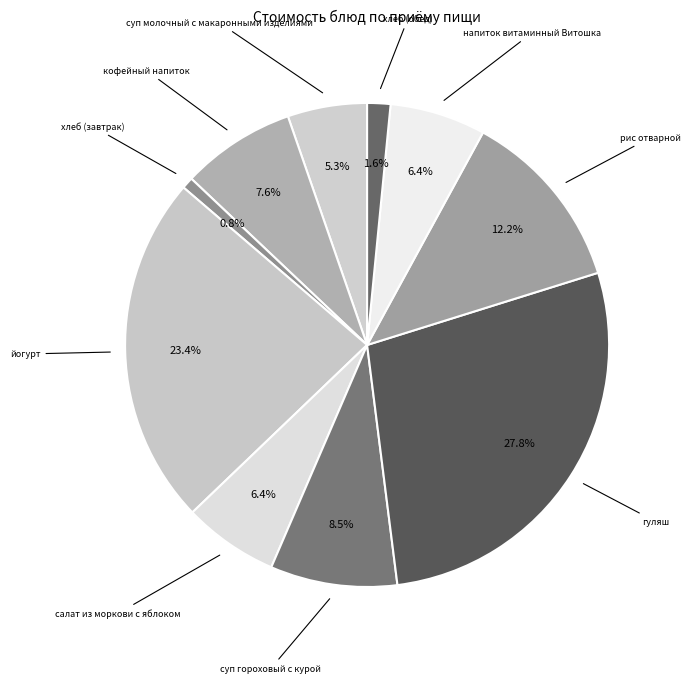

Which slice is the smallest?

хлеб (завтрак)